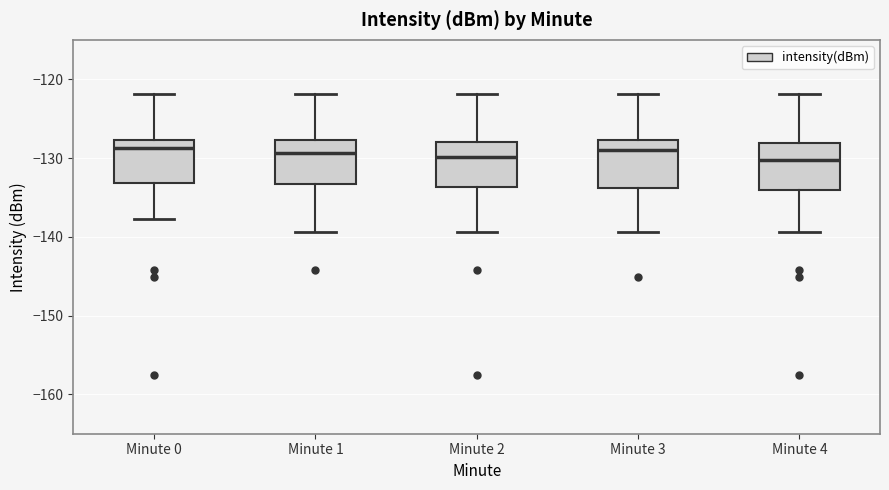

Reading left to right, read every box against the y-axis: the position of its median line, the range the box covers, and the ends of its whiskers. The values are not printed on the chart, so give them approximately, as read against the axis.

Minute 0: median -129, box -133 to -128, whiskers -138 to -122
Minute 1: median -129, box -133 to -128, whiskers -139 to -122
Minute 2: median -130, box -134 to -128, whiskers -139 to -122
Minute 3: median -129, box -134 to -128, whiskers -139 to -122
Minute 4: median -130, box -134 to -128, whiskers -139 to -122